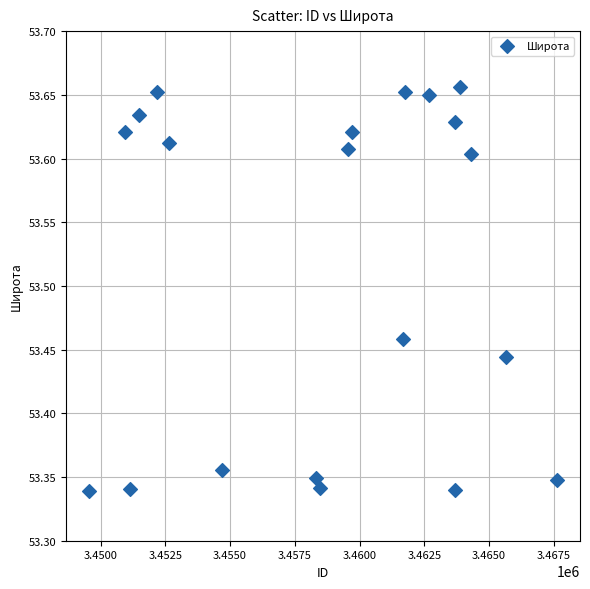

What is the range of Y values (max minus min)?

0.3